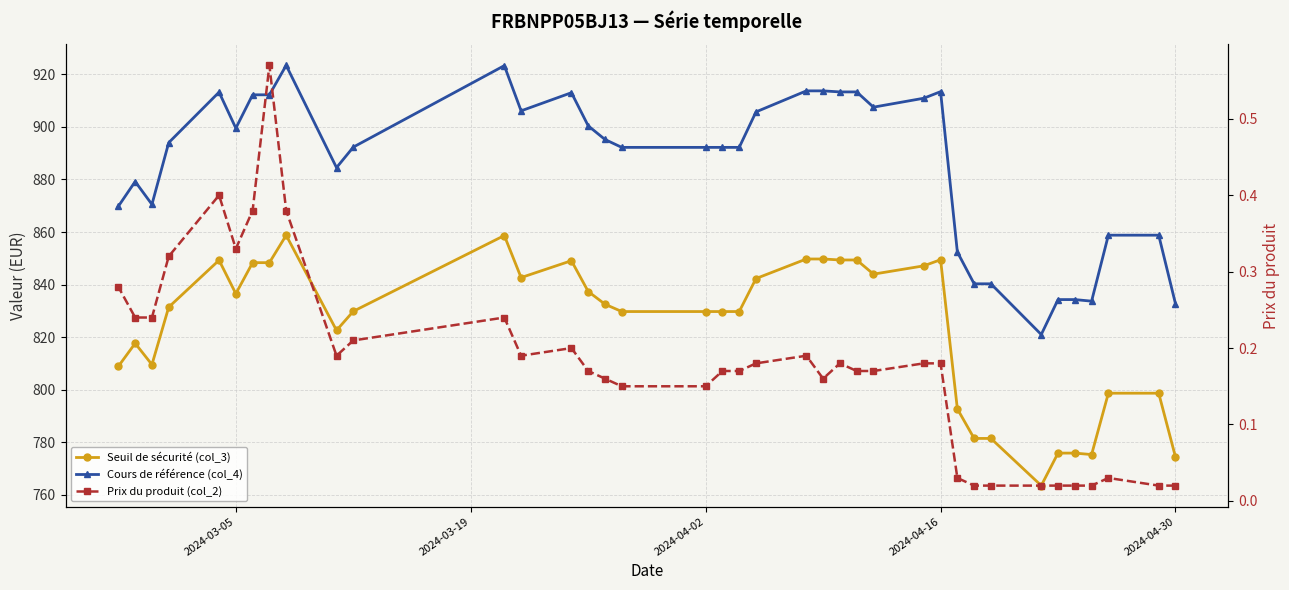

How many series are shown in this chart?

3